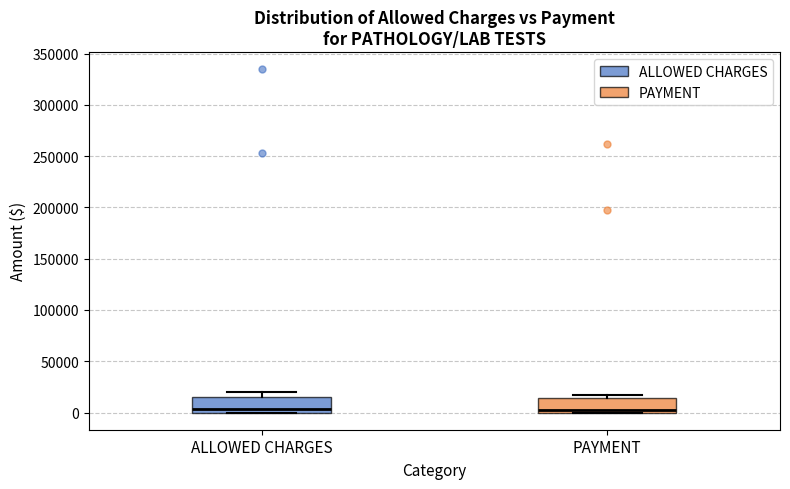

Where is the upper edge of the box for PAYMENT on the y-axis? The values are not printed on the chart, so give them approximately, as read against the axis.

15000